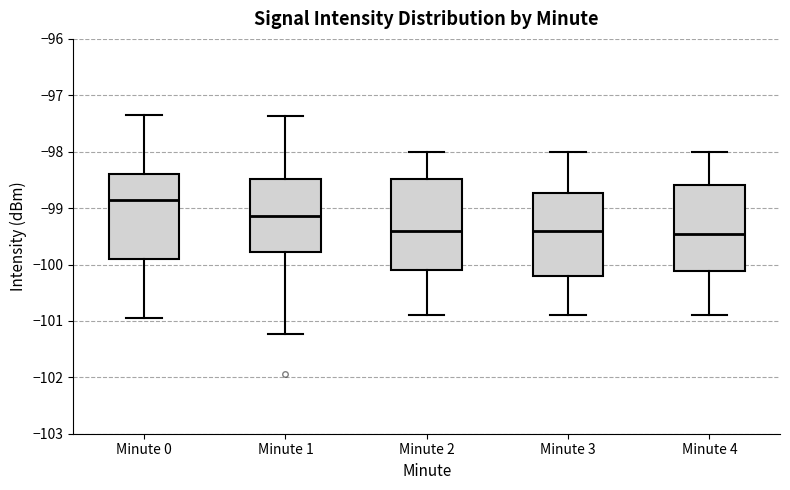

Reading left to right, read every box against the y-axis: the position of its median line, the range the box covers, and the ends of its whiskers. The values are not printed on the chart, so give them approximately, as read against the axis.

Minute 0: median -98.9, box -99.9 to -98.4, whiskers -100.9 to -97.4
Minute 1: median -99.1, box -99.8 to -98.5, whiskers -101.2 to -97.4
Minute 2: median -99.4, box -100.1 to -98.5, whiskers -100.9 to -98.0
Minute 3: median -99.4, box -100.2 to -98.7, whiskers -100.9 to -98.0
Minute 4: median -99.5, box -100.1 to -98.6, whiskers -100.9 to -98.0